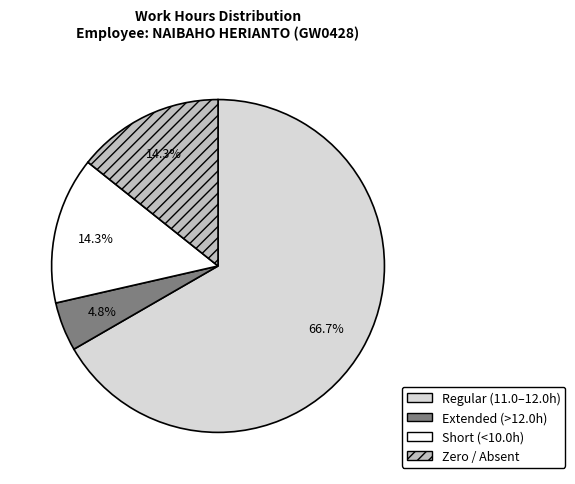

Is there a majority slice in this chart?

Yes